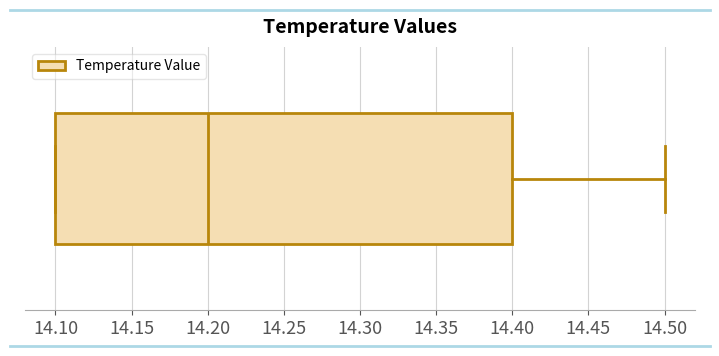

Transcribe this box plot: give where the median line is, the range the box spans, and where the two whiskers end, as read against the x-axis. The values are not printed on the chart, so give them approximately, as read against the axis.

median 14.2, box 14.1 to 14.4, whiskers 14.1 to 14.5